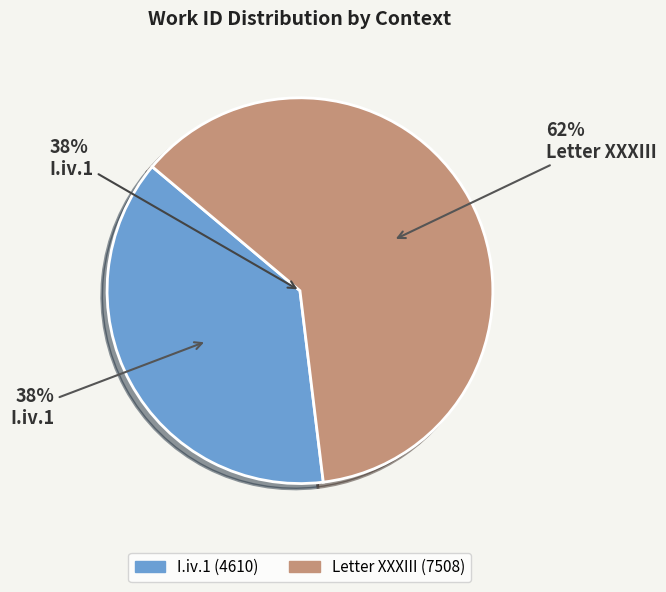

To the nearest percent, what is the difference between the I.iv.1 and Letter XXXIII slice percentages?

24%